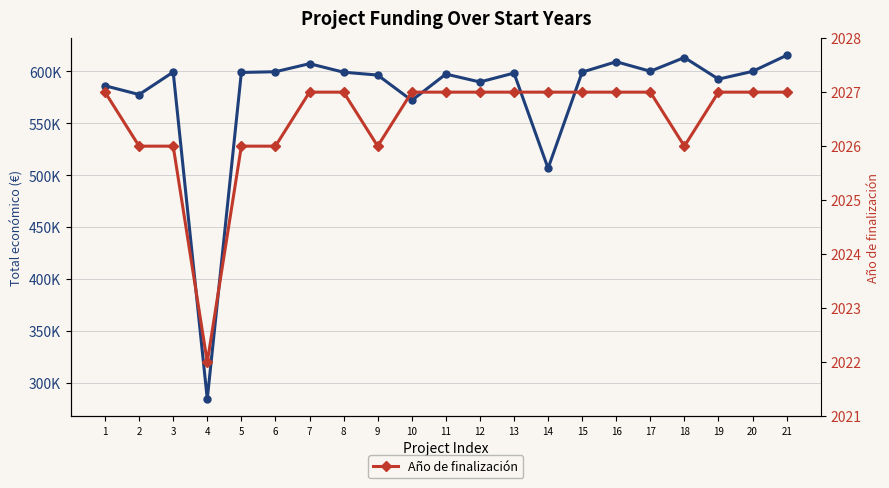

Which category has the highest value in the Total económico series?

21